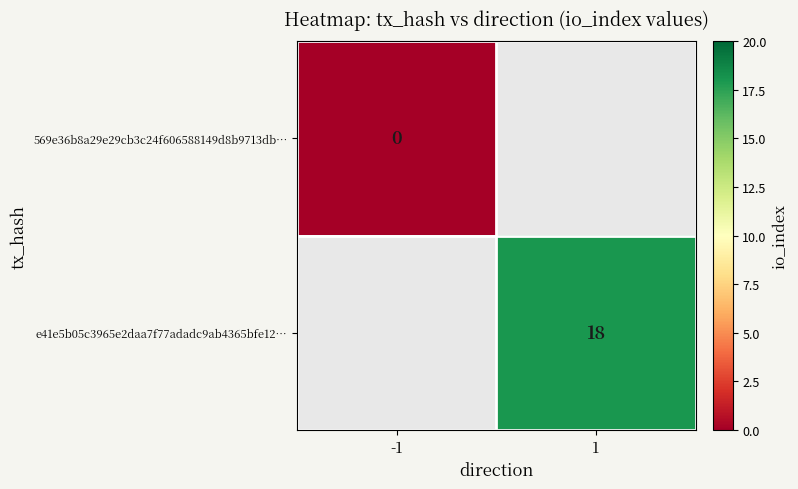

The value of e41e5b05c3965e2daa7f77adadc9ab4365bfe12… at 1 is 18. True or false?

True